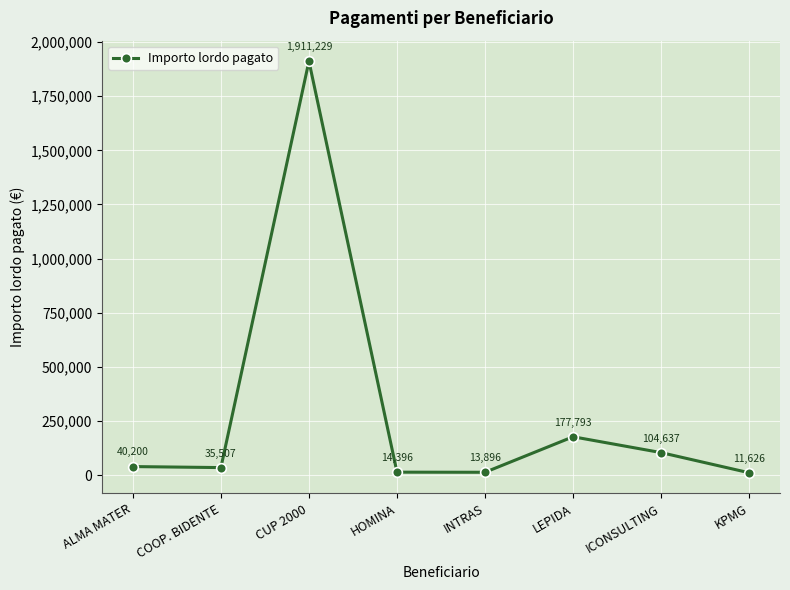

What is the sum of the values at ICONSULTING and INTRAS?

118533.0